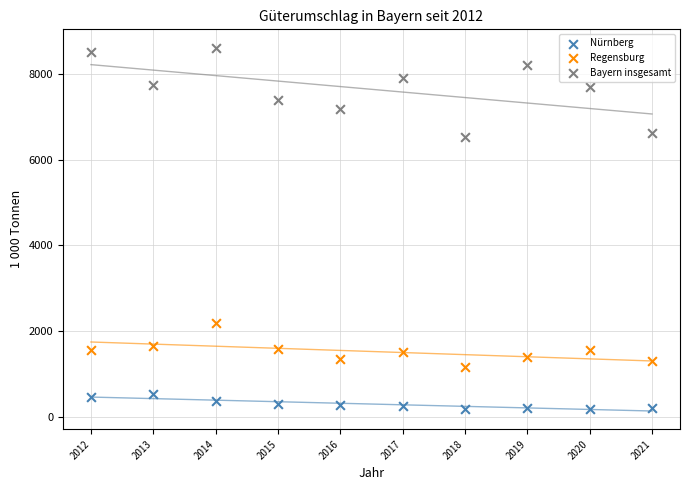

Across all data points, what is the range of Y values (max minus min)?

8438